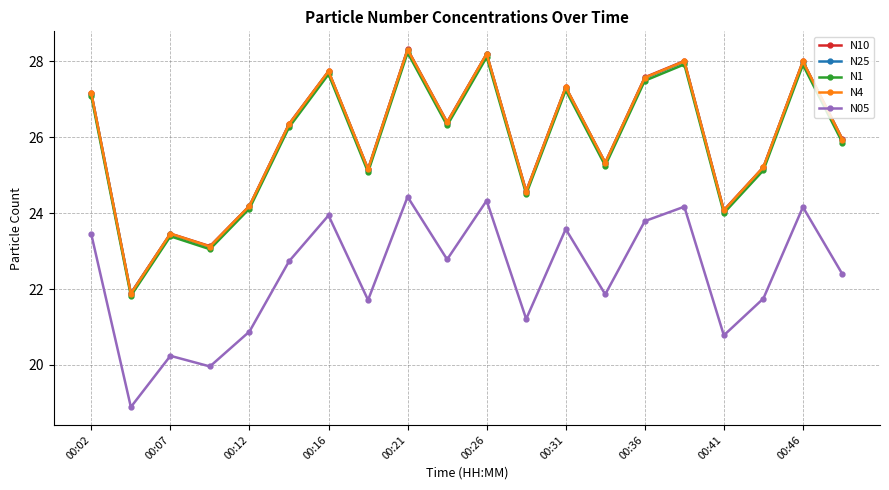

How many lines are shown in the chart?

5